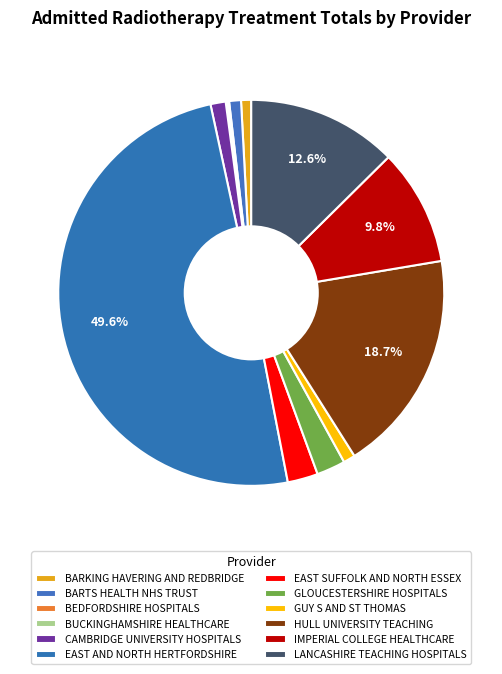

To the nearest percent, what portion does BARTS HEALTH NHS TRUST represent?

1%